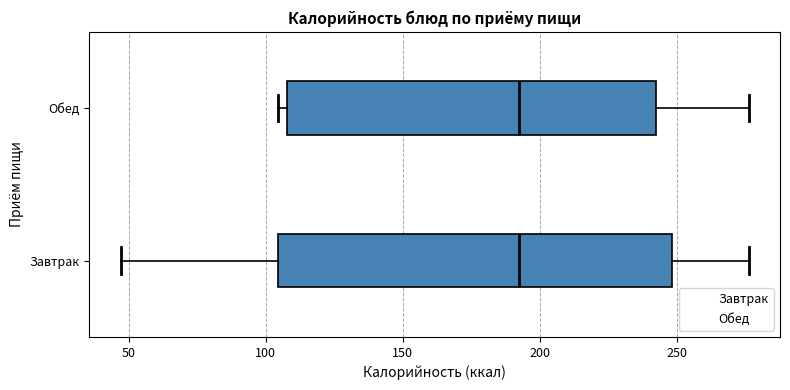

Where does the left whisker of the box for Завтрак end on the x-axis? The values are not printed on the chart, so give them approximately, as read against the axis.

45